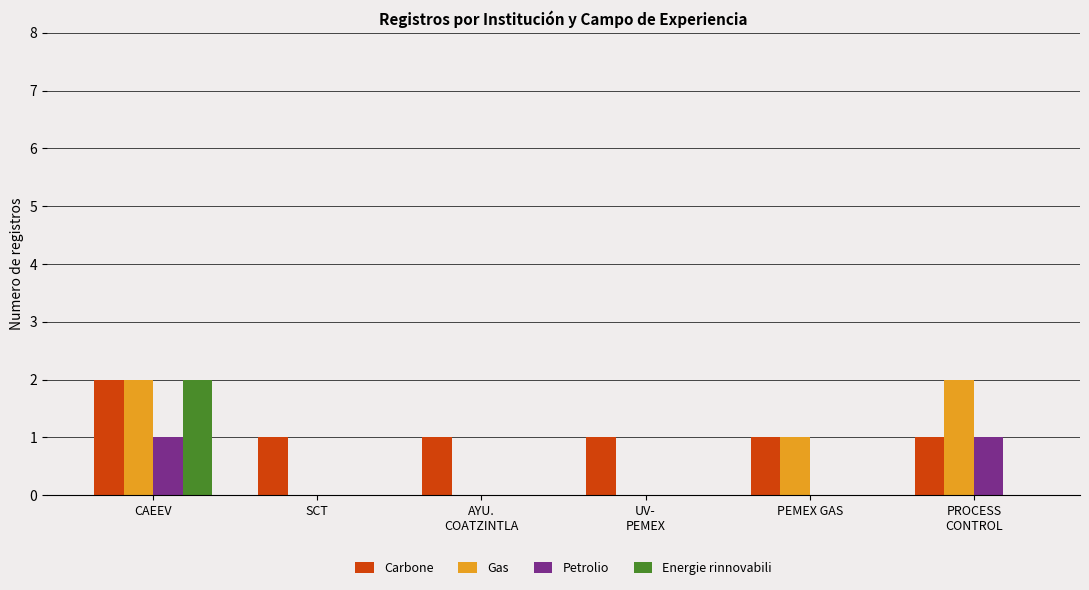

Reading left to right, extract all data points from this chart.

Carbone: 2	1	1	1	1	1
Gas: 2	0	0	0	1	2
Petrolio: 1	0	0	0	0	1
Energie rinnovabili: 2	0	0	0	0	0